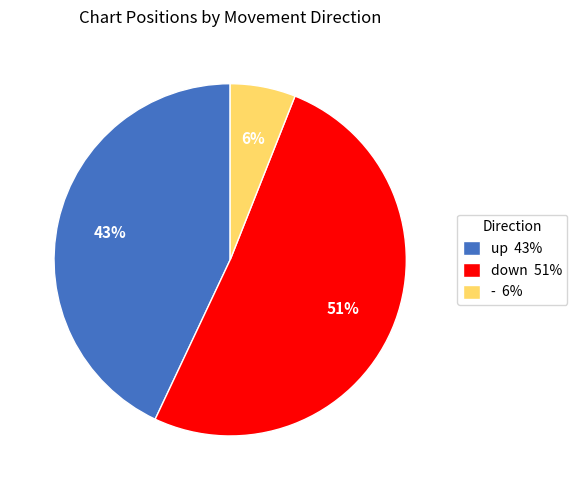

What is the largest slice in the pie chart?

down